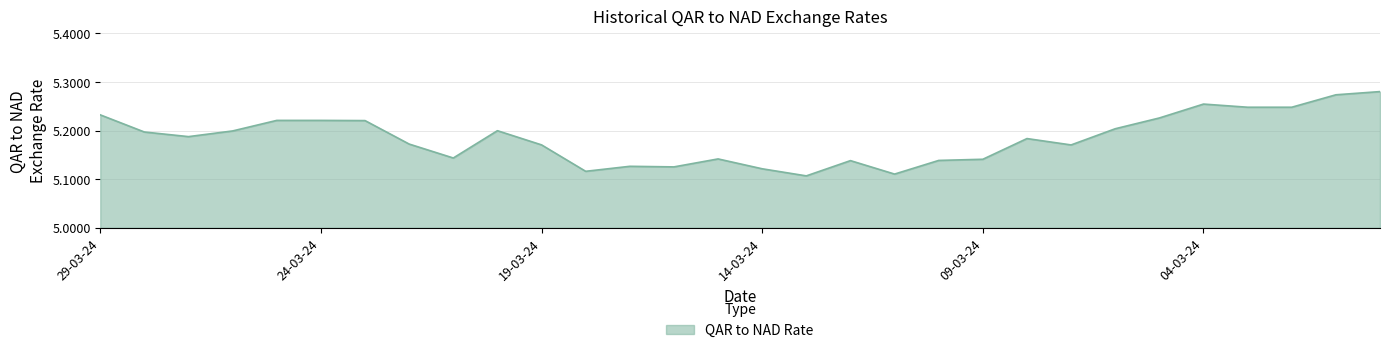

What is the label of the 29th point from the right?

28-03-24